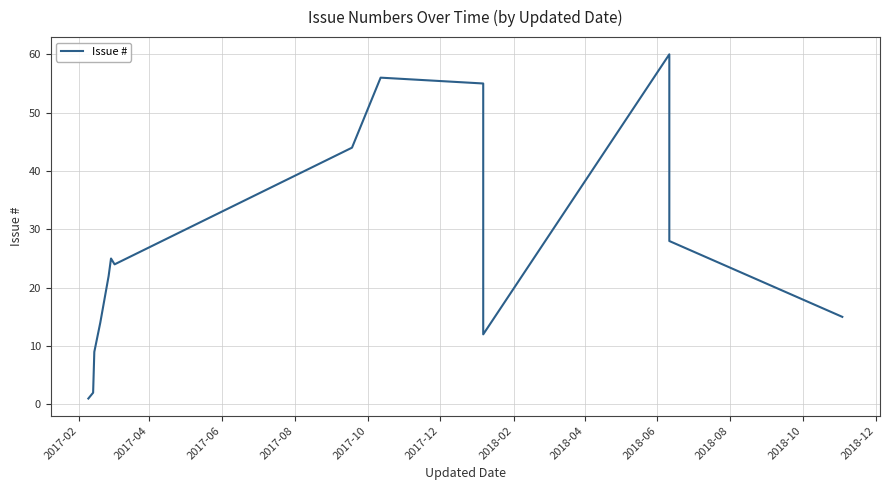

What is the label of the 13th point from the right?

2017-12